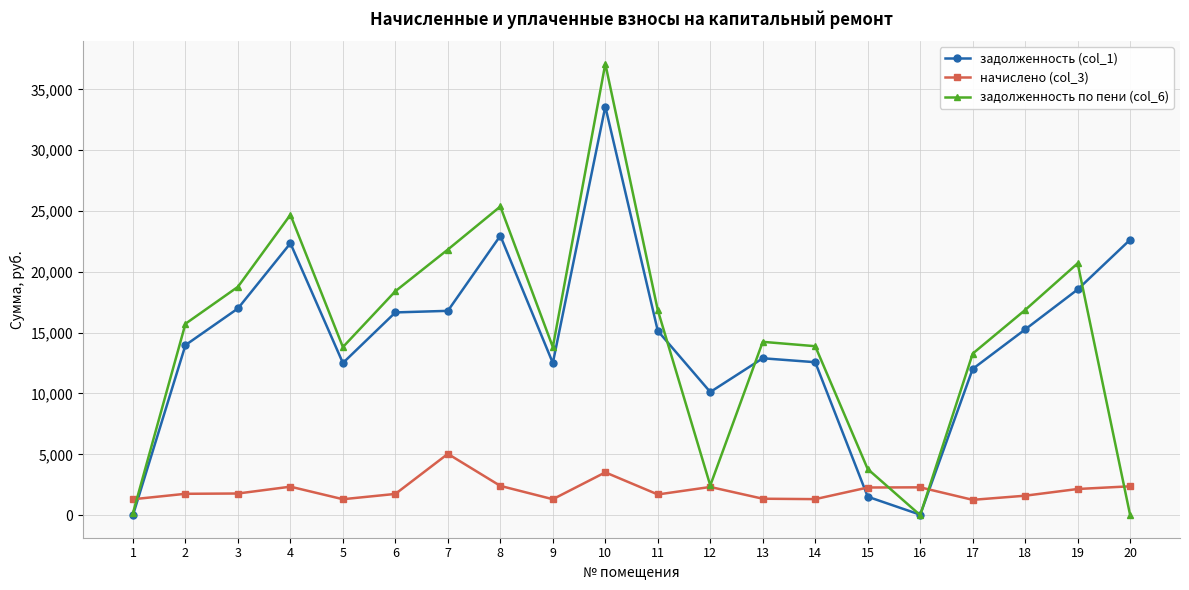

Between 6 and 10, which series saw the biggest shift?

задолженность по пени (col_6)